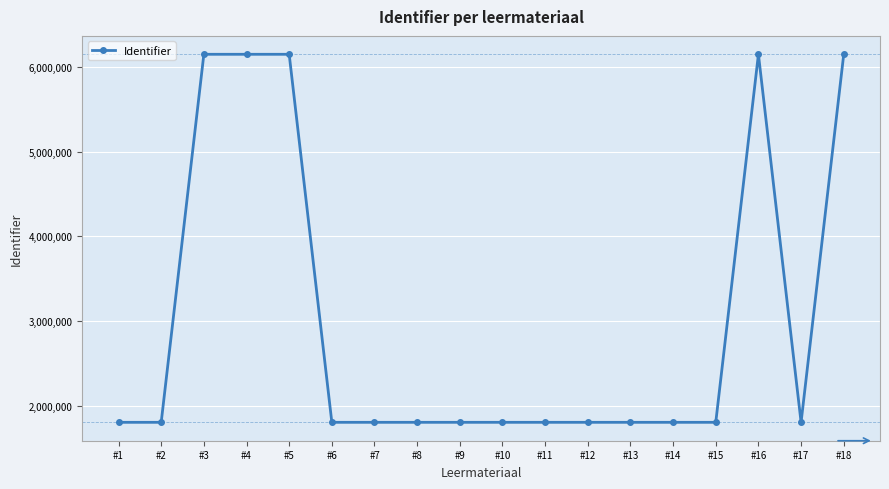

What is the maximum value shown in the chart?

6148650